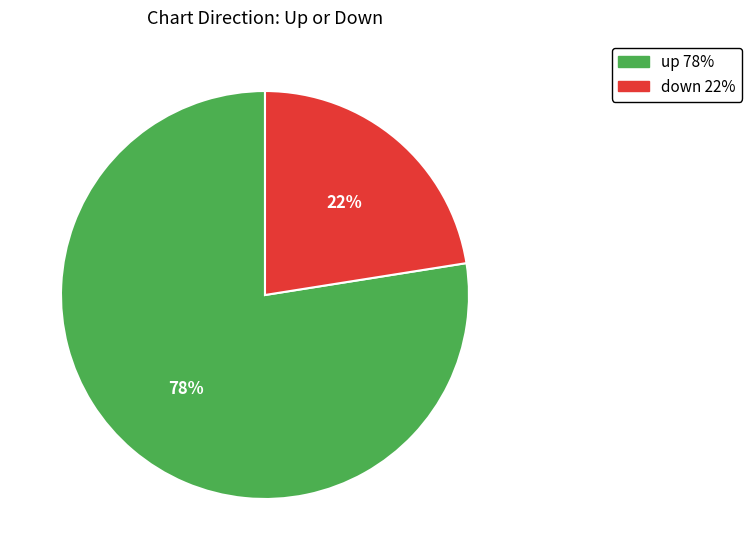

Count the number of slices in the pie.

2